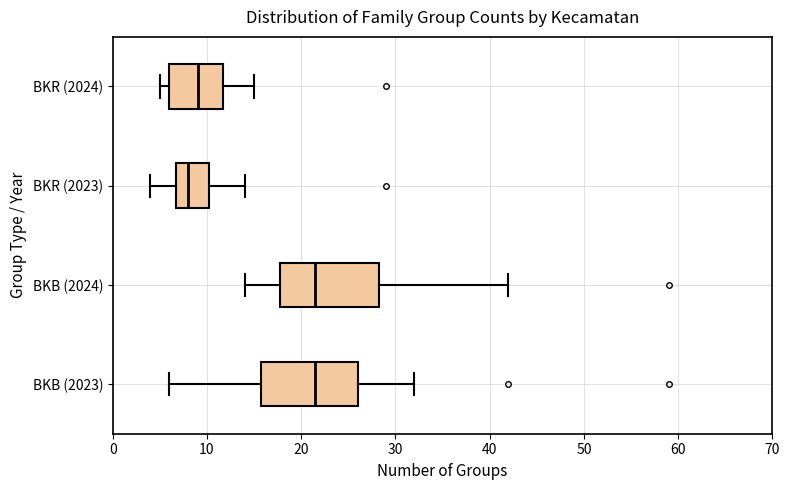

Which box's median line is the furthest to the left?

BKR (2023)